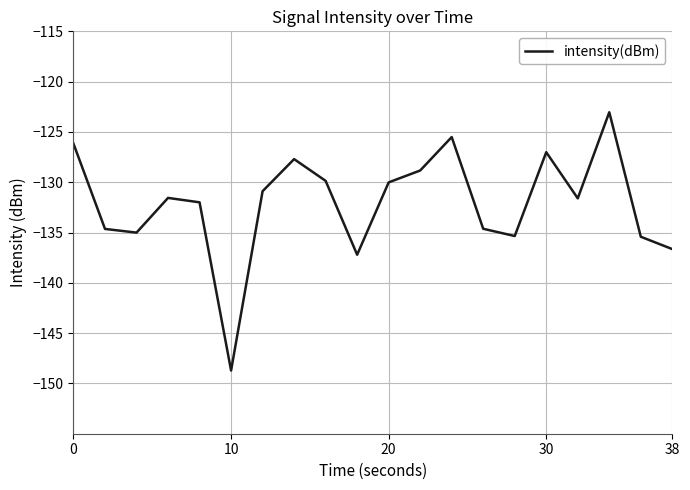

How many distinct data groups are displayed?

1